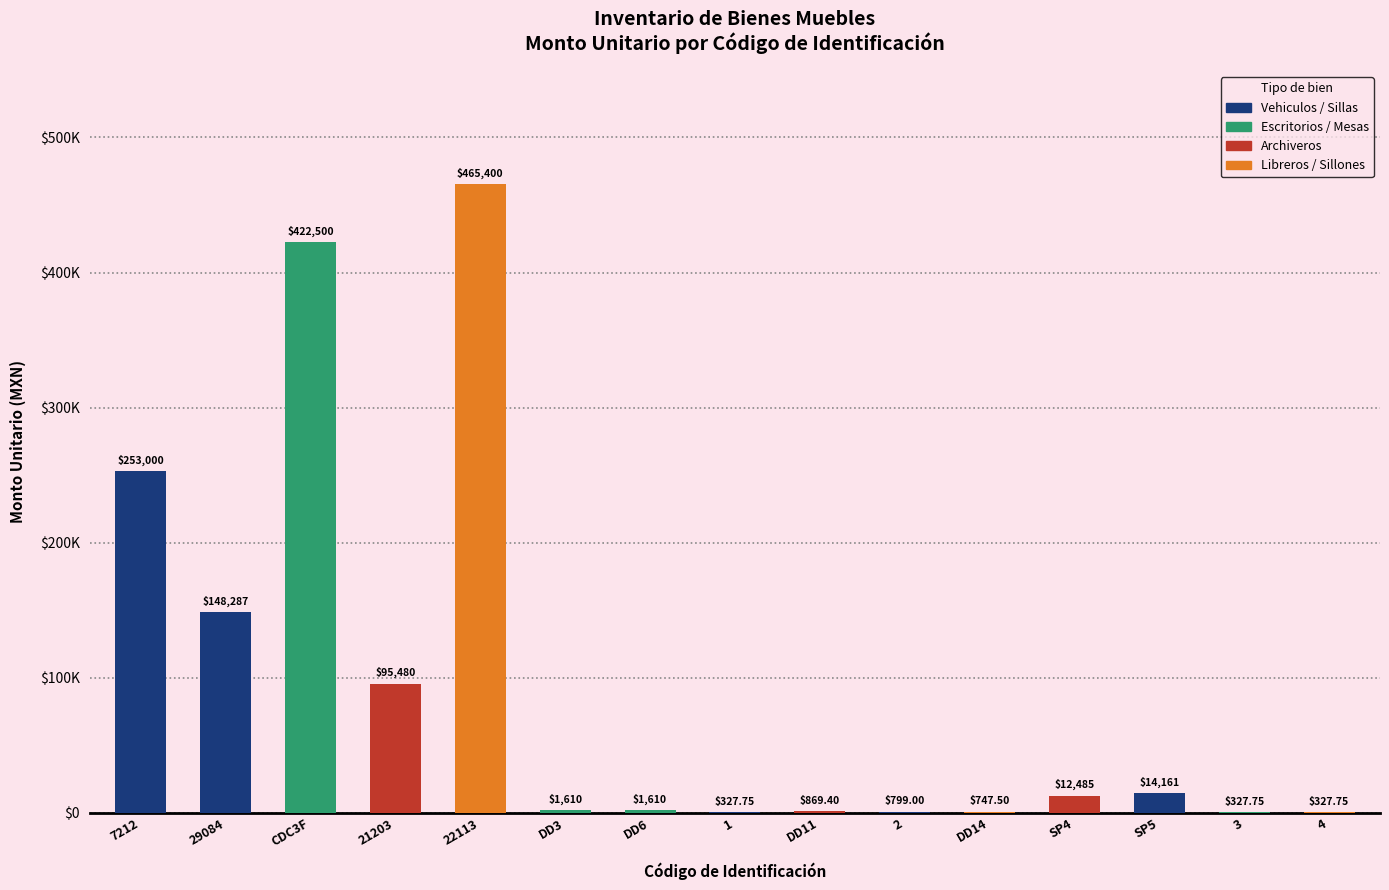

List the labels in order of value, smallest first.

1, 3, 4, DD14, 2, DD11, DD3, DD6, SP4, SP5, 21203, 29084, 7212, CDC3F, 22113